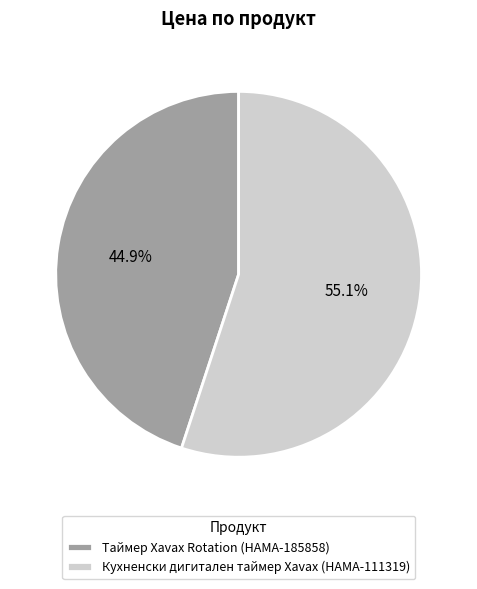

To the nearest percent, what is the difference between the largest and smallest slice percentages?

10%